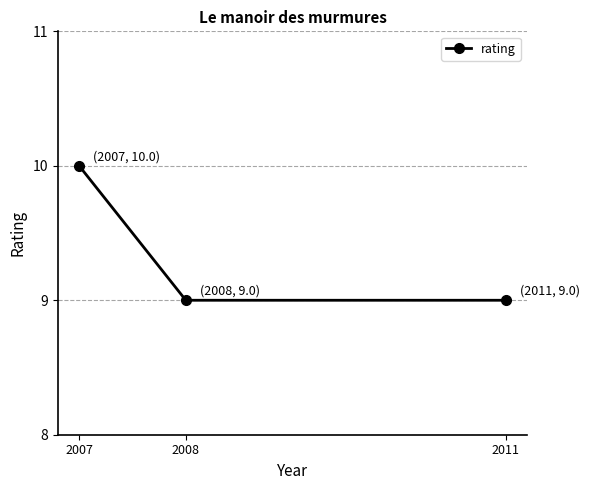

Read the value at 2007.

10